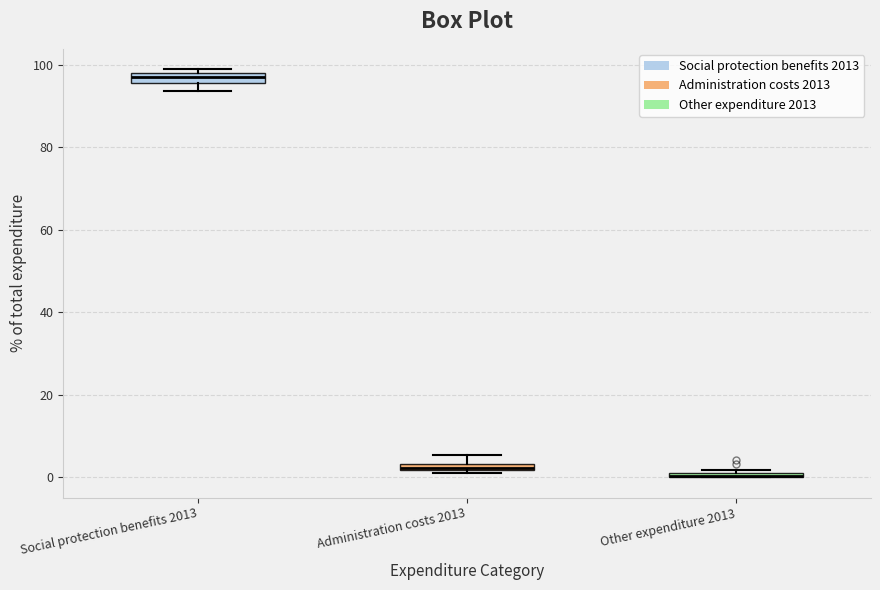

Where is the lower edge of the box for Other expenditure 2013 on the y-axis? The values are not printed on the chart, so give them approximately, as read against the axis.

0